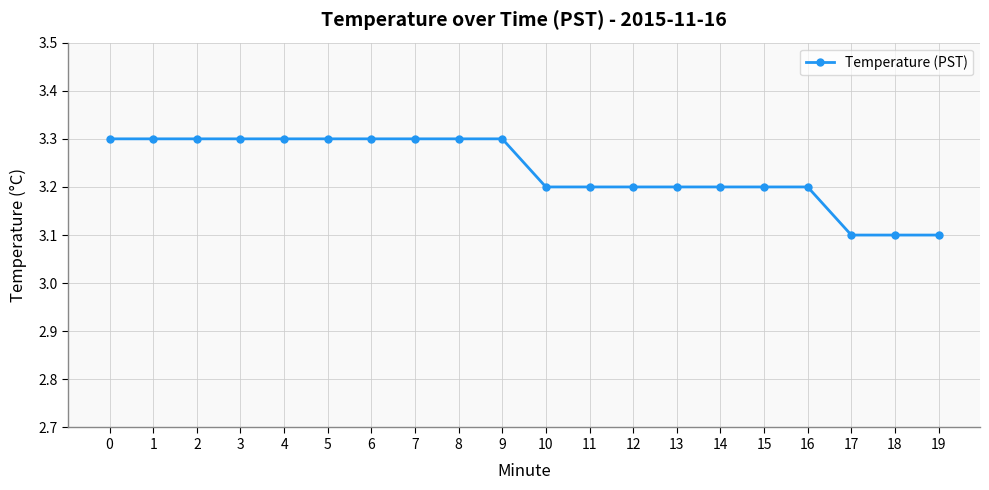

How many lines are shown in the chart?

1